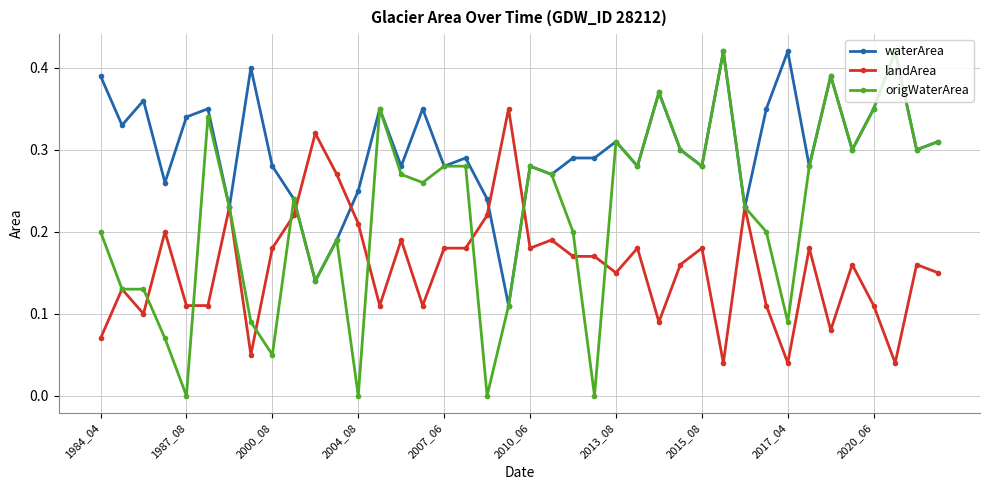

Which series has the widest spread of values?

origWaterArea